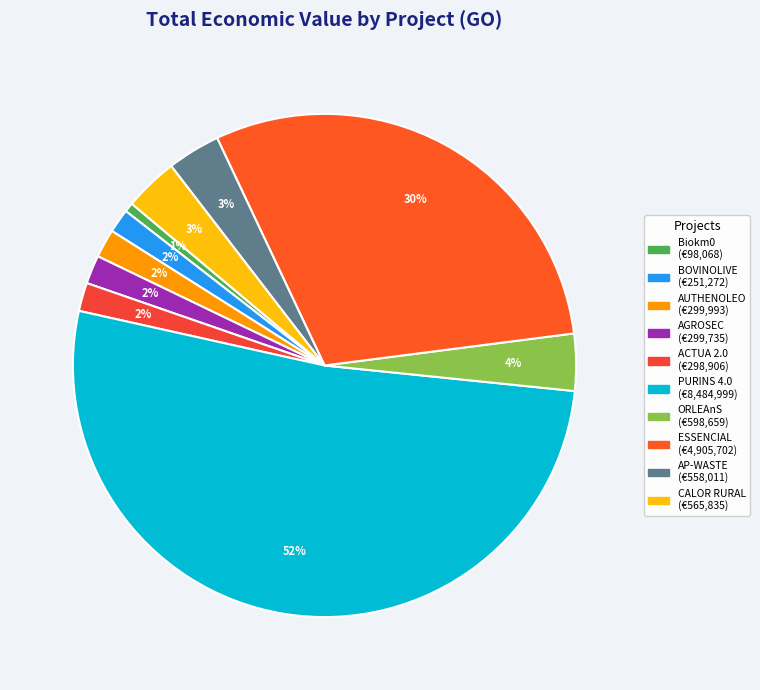

What is the largest slice in the pie chart?

PURINS 4.0